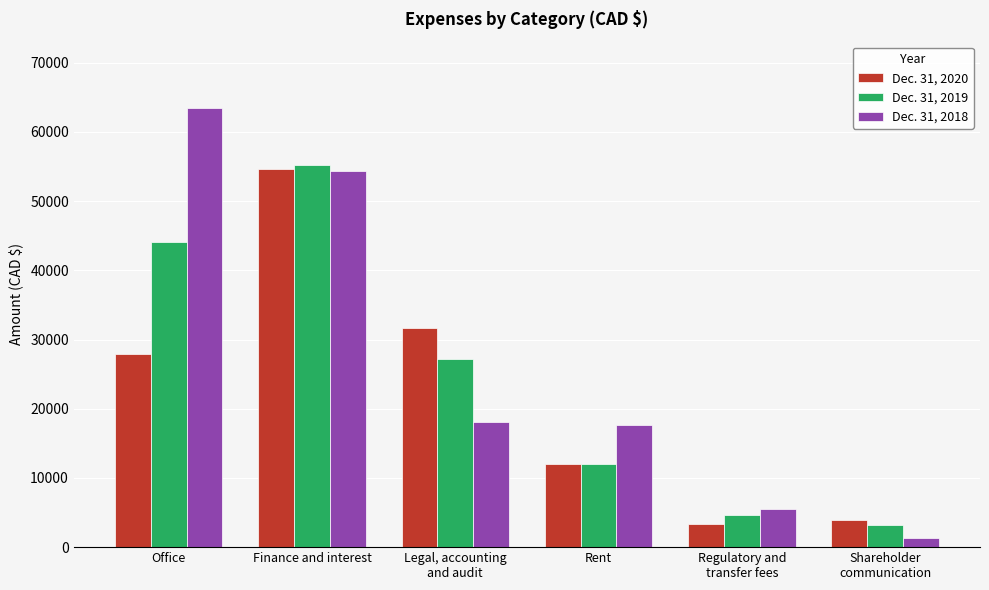

Reading right to left, what are all the values shown in this chart?

Dec. 31, 2020: Shareholder
communication=3872	Regulatory and
transfer fees=3340	Rent=12000	Legal, accounting
and audit=31702	Finance and interest=54618	Office=27847
Dec. 31, 2019: Shareholder
communication=3135	Regulatory and
transfer fees=4596	Rent=12000	Legal, accounting
and audit=27204	Finance and interest=55265	Office=44058
Dec. 31, 2018: Shareholder
communication=1363	Regulatory and
transfer fees=5440	Rent=17600	Legal, accounting
and audit=18090	Finance and interest=54339	Office=63515